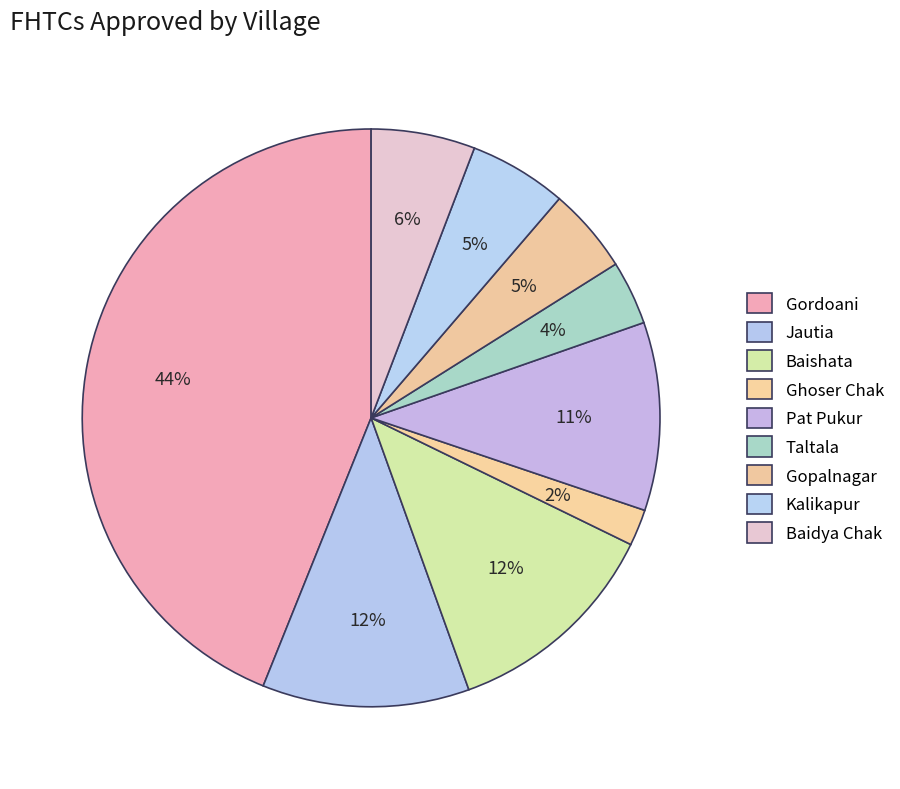

To the nearest percent, what percentage of the pie is Pat Pukur?

11%